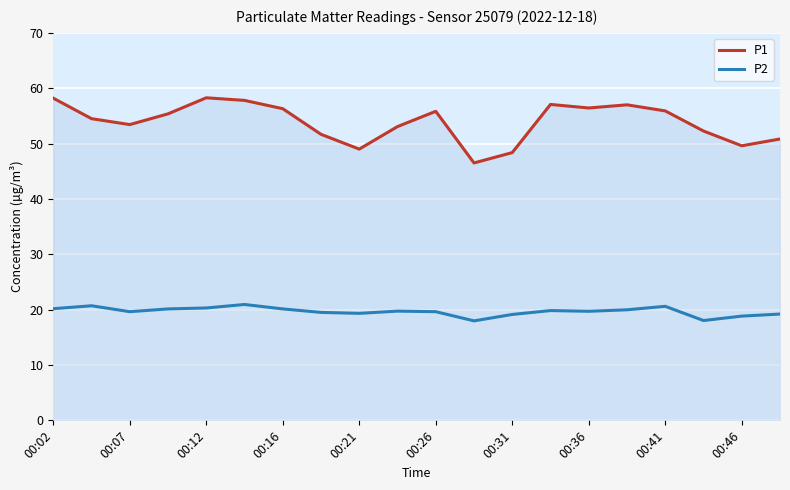

What is the difference between the maximum and minimum values in the P2 series?

3.0